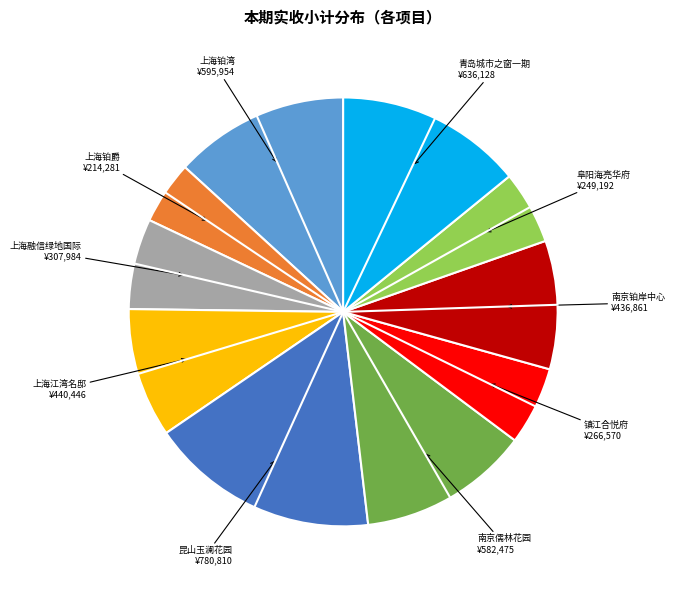

Do 青岛城市之窗一期 and 阜阳海亮华府 together represent more than half of the pie?

No